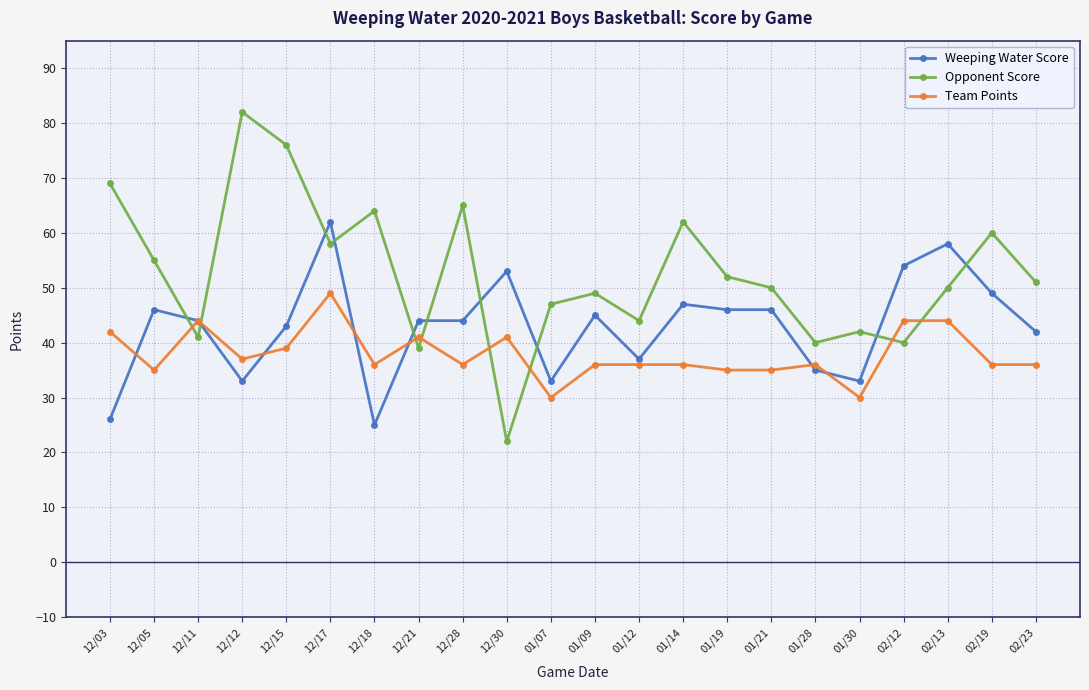

Does the chart have visible grid lines?

Yes